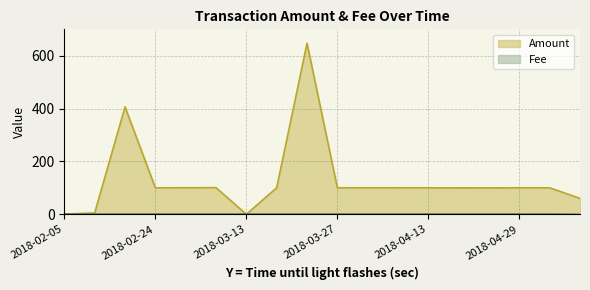

What is the label of the 18th point from the right?

2018-02-05